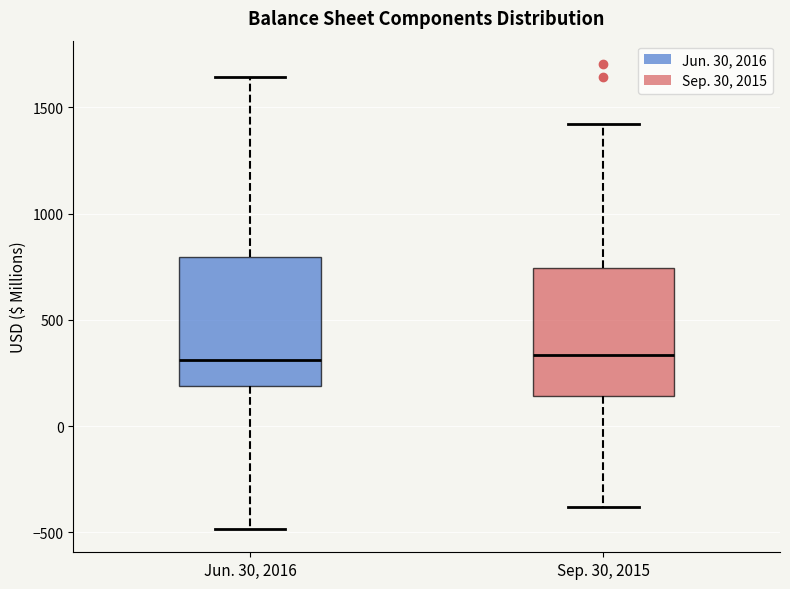

Reading left to right, transcribe this box plot: for each box, give where its median line is, the range the box spans, and where its two whiskers end, as read against the y-axis. The values are not printed on the chart, so give them approximately, as read against the axis.

Jun. 30, 2016: median 300, box 200 to 800, whiskers -500 to 1650
Sep. 30, 2015: median 350, box 150 to 750, whiskers -400 to 1400